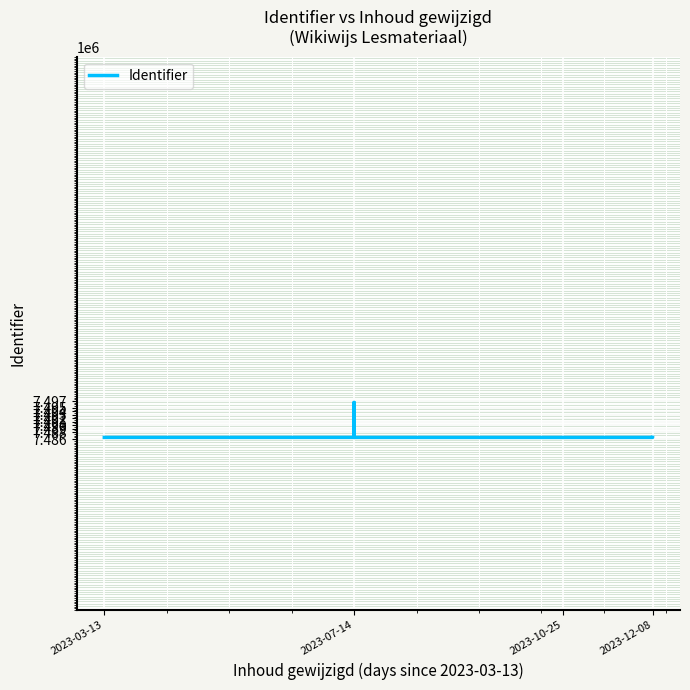

What value does the data have at 2023-12-08, to the nearest 10?

7486480